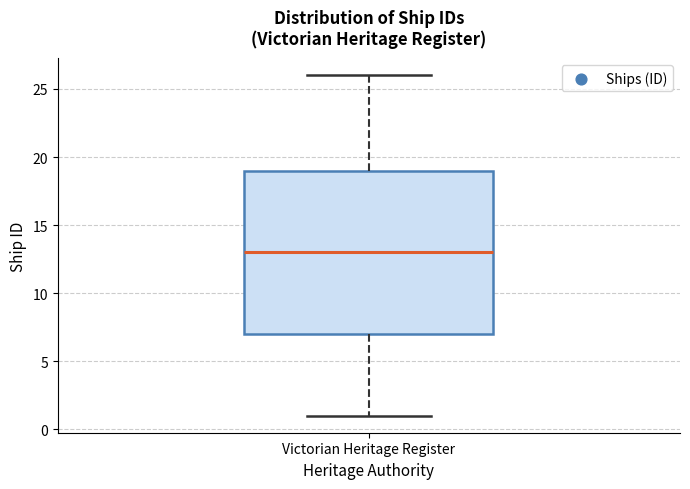

Where does the median line of the box for Victorian Heritage Register sit on the y-axis? The values are not printed on the chart, so give them approximately, as read against the axis.

13